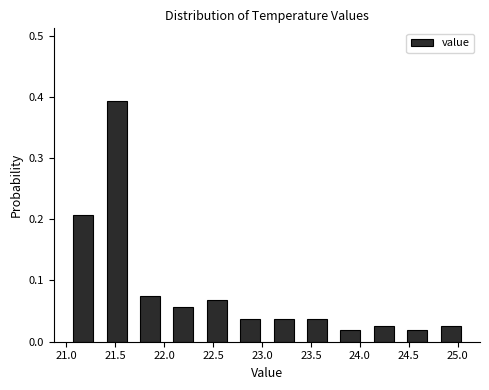

Reading left to right, list every bar in this chart as the range it spans on the x-axis followed by its height. Neither the bar edges nor the heights are printed on the chart, so give them approximately, as read against the axes.

21.00 to 21.35: 0.21
21.35 to 21.70: 0.39
21.70 to 22.05: 0.08
22.05 to 22.35: 0.06
22.35 to 22.70: 0.07
22.70 to 23.05: 0.04
23.05 to 23.40: 0.04
23.40 to 23.75: 0.04
23.75 to 24.10: 0.02
24.10 to 24.40: 0.03
24.40 to 24.75: 0.02
24.75 to 25.10: 0.03